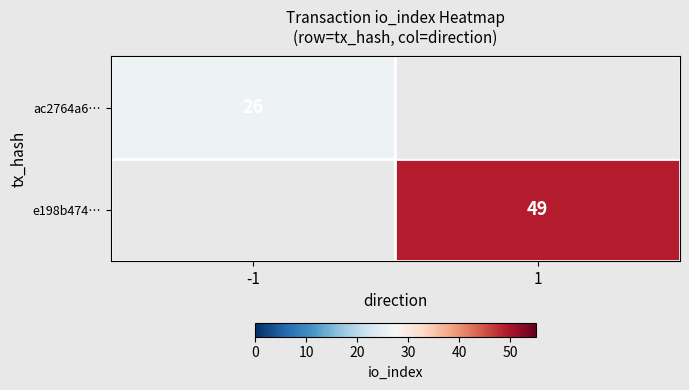

The e198b474… series shows 49 at 1. True or false?

True